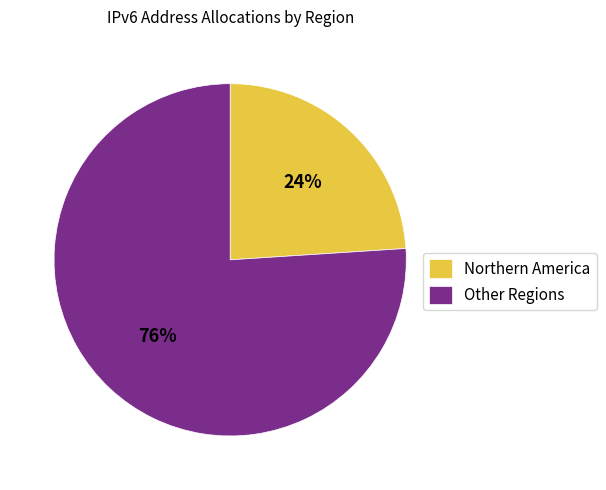

True or false: Northern America accounts for 10% of the total.

False